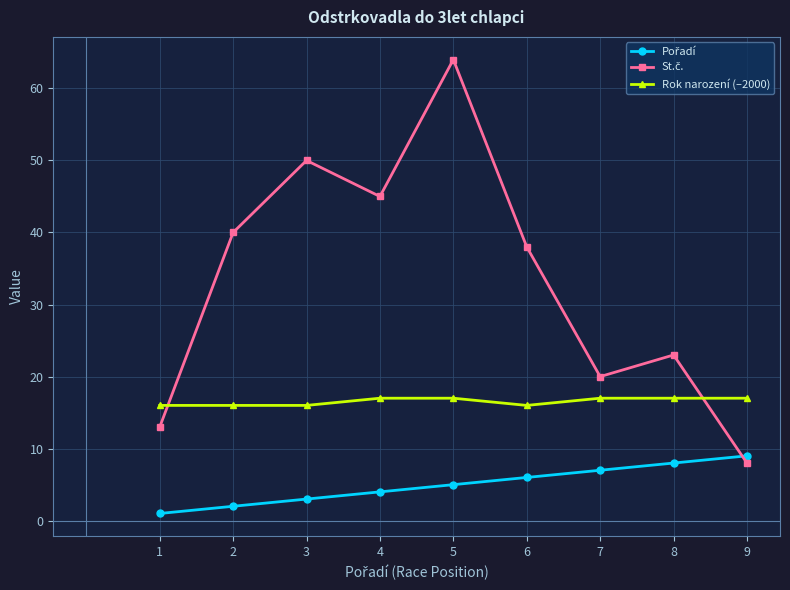

Count the number of categories in the chart.

9